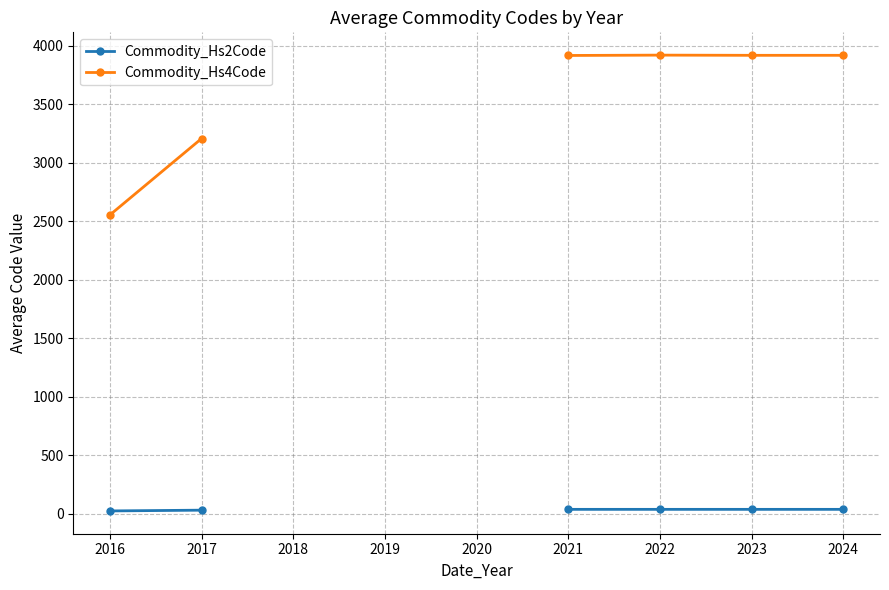

True or false: Commodity_Hs2Code and Commodity_Hs4Code intersect in this chart.

False